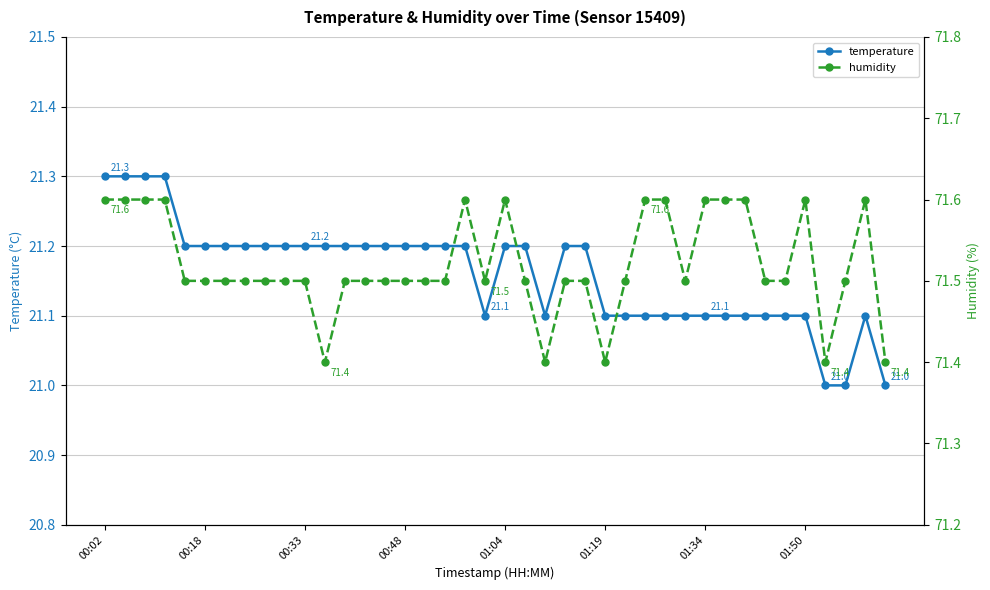

In humidity, how many points are lower than both neighbors (excluding endpoints)?

6